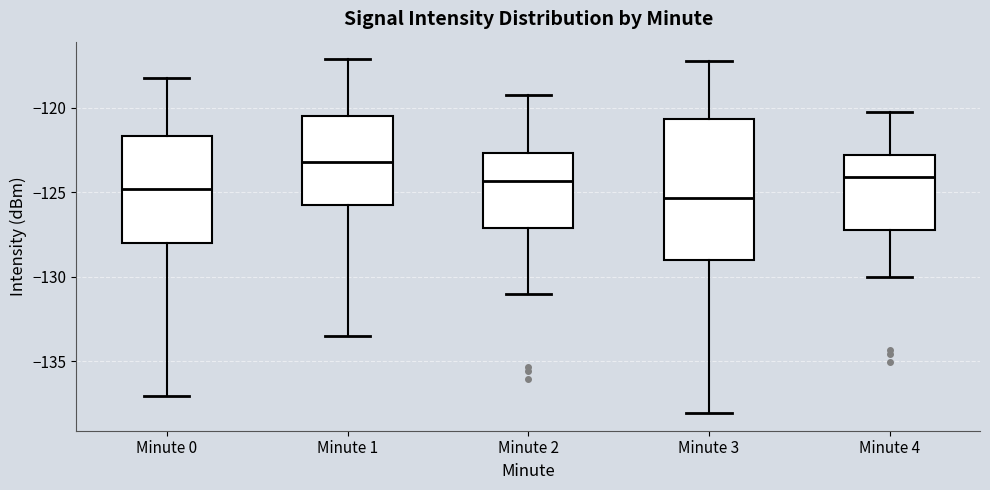

Reading left to right, transcribe this box plot: for each box, give where its median line is, the range the box spans, and where its two whiskers end, as read against the y-axis. The values are not printed on the chart, so give them approximately, as read against the axis.

Minute 0: median -125.0, box -128.0 to -121.5, whiskers -137.0 to -118.5
Minute 1: median -123.0, box -126.0 to -120.5, whiskers -133.5 to -117.0
Minute 2: median -124.5, box -127.0 to -122.5, whiskers -131.0 to -119.5
Minute 3: median -125.5, box -129.0 to -120.5, whiskers -138.0 to -117.5
Minute 4: median -124.0, box -127.0 to -123.0, whiskers -130.0 to -120.5